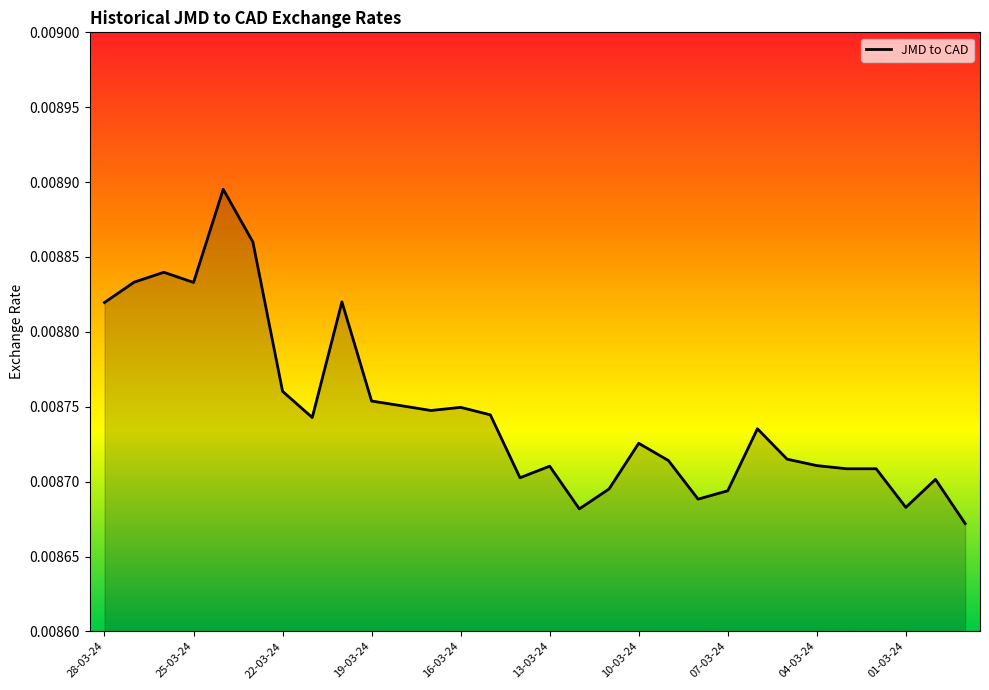

How many points are higher than both their immediate neighbors (excluding endpoints)?

8